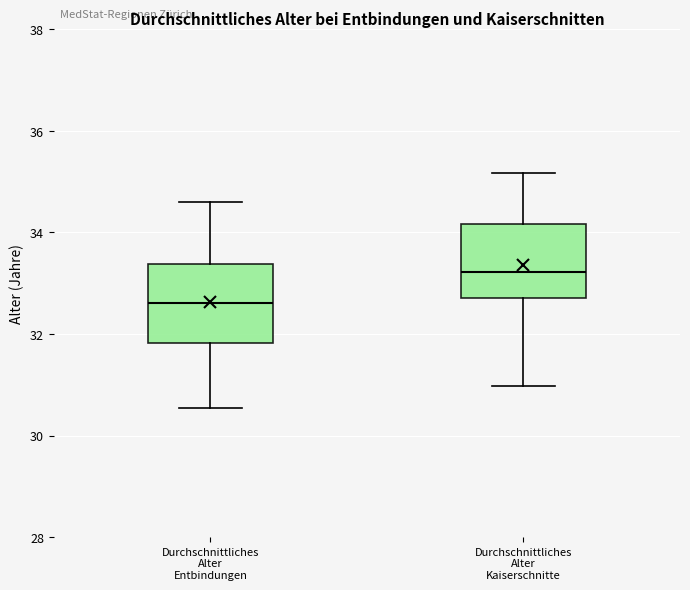

Which box has the lowest median line?

Durchschnittliches Alter Entbindungen